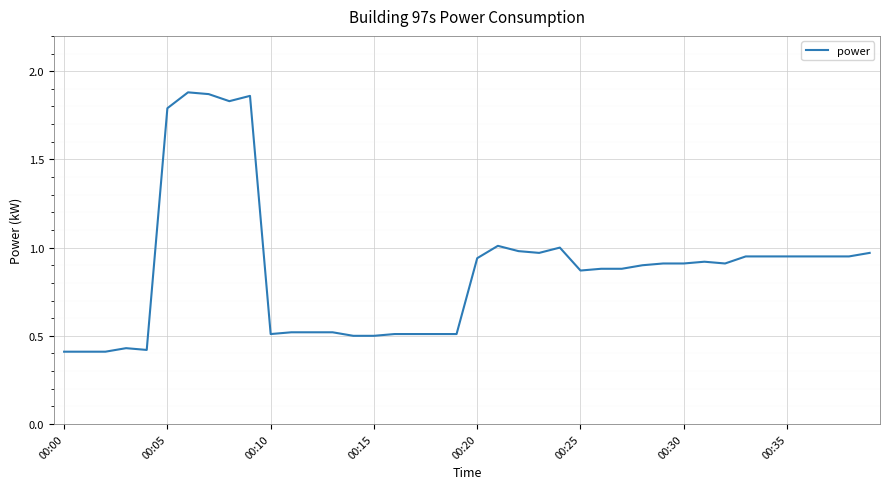

What is the difference between the maximum and minimum values?

1.5